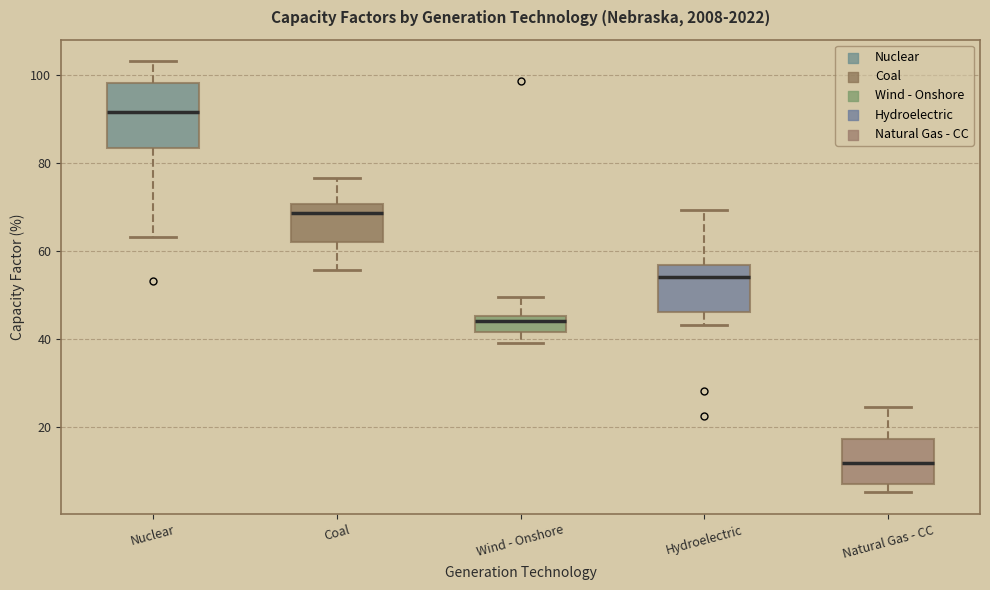

Reading left to right, transcribe this box plot: for each box, give where its median line is, the range the box spans, and where its two whiskers end, as read against the y-axis. The values are not printed on the chart, so give them approximately, as read against the axis.

Nuclear: median 92, box 84 to 98, whiskers 64 to 104
Coal: median 68, box 62 to 70, whiskers 56 to 76
Wind - Onshore: median 44, box 42 to 46, whiskers 40 to 50
Hydroelectric: median 54, box 46 to 56, whiskers 44 to 70
Natural Gas - CC: median 12, box 6 to 18, whiskers 6 (just below the box's lower edge) to 24